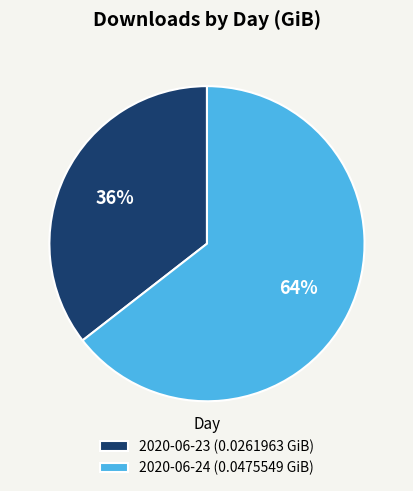

Is there a majority slice in this chart?

Yes